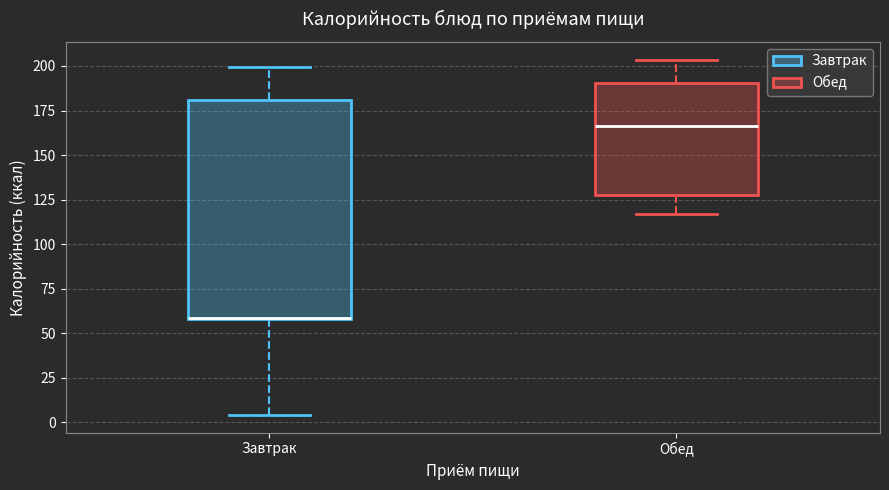

Reading left to right, read every box against the y-axis: the position of its median line, the range the box covers, and the ends of its whiskers. The values are not printed on the chart, so give them approximately, as read against the axis.

Завтрак: median 60 (drawn on the box's lower edge), box 60 to 180, whiskers 5 to 200
Обед: median 165, box 125 to 190, whiskers 115 to 205